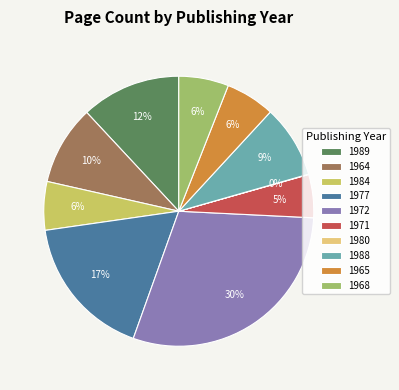

To the nearest percent, what portion does 1964 represent?

10%